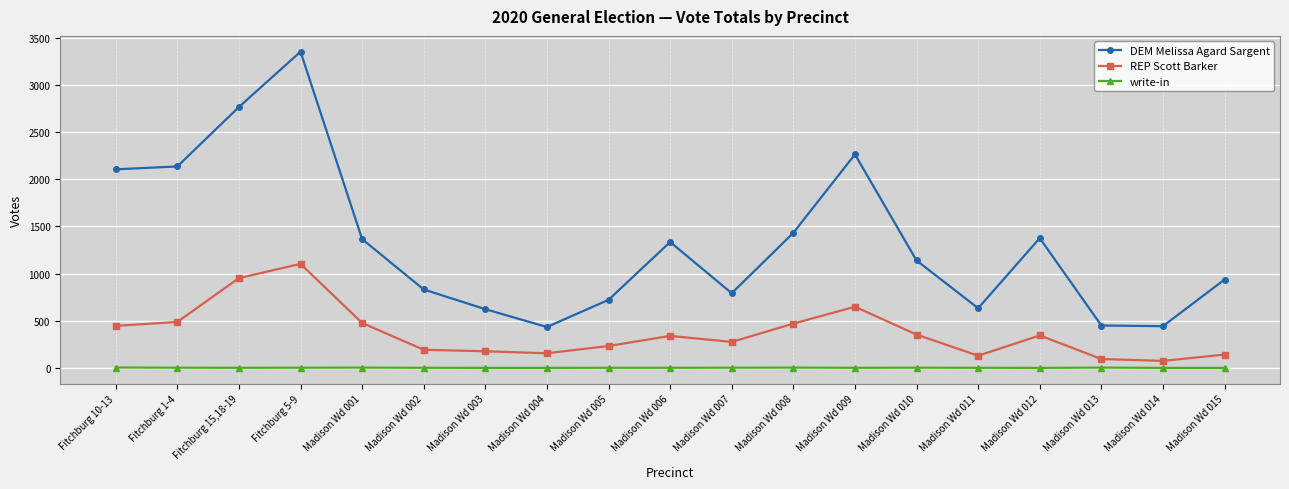

What is the difference between the highest and lowest values at Madison Wd 002?

830